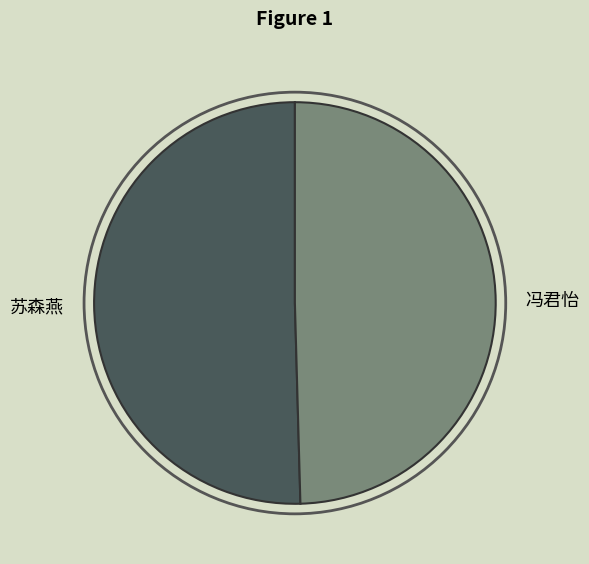

Is the sum of 冯君怡 and 苏森燕 greater than half?

Yes